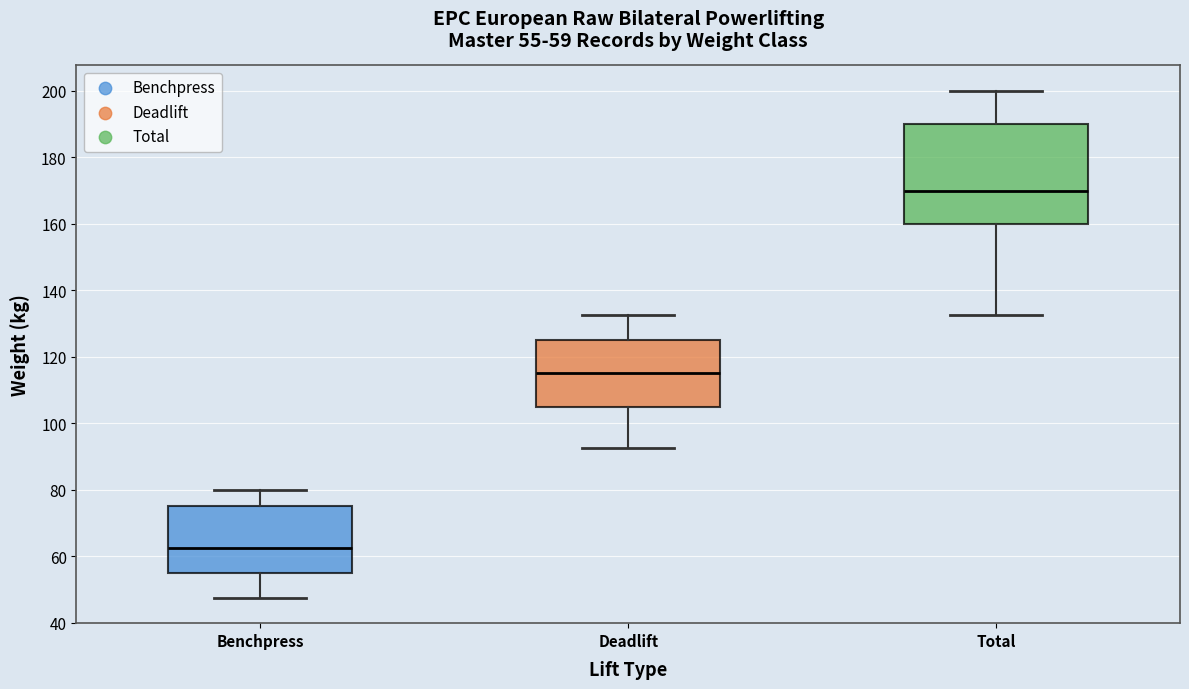

Which box is the tallest, from its lower edge to its upper edge?

Total